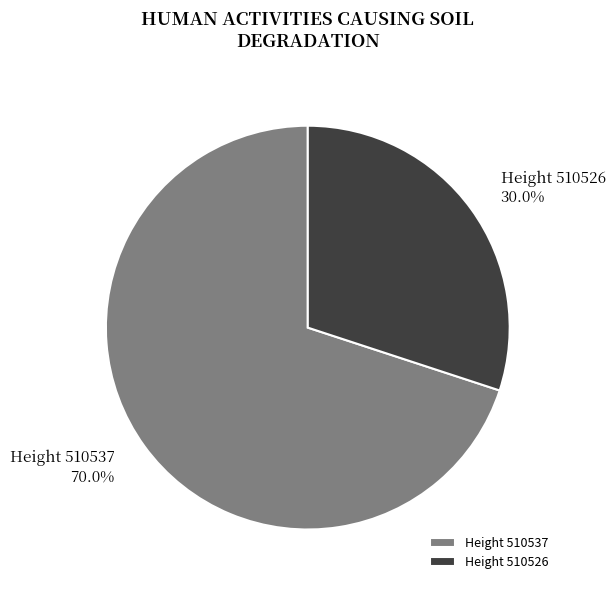

Does any single category account for the majority?

Yes